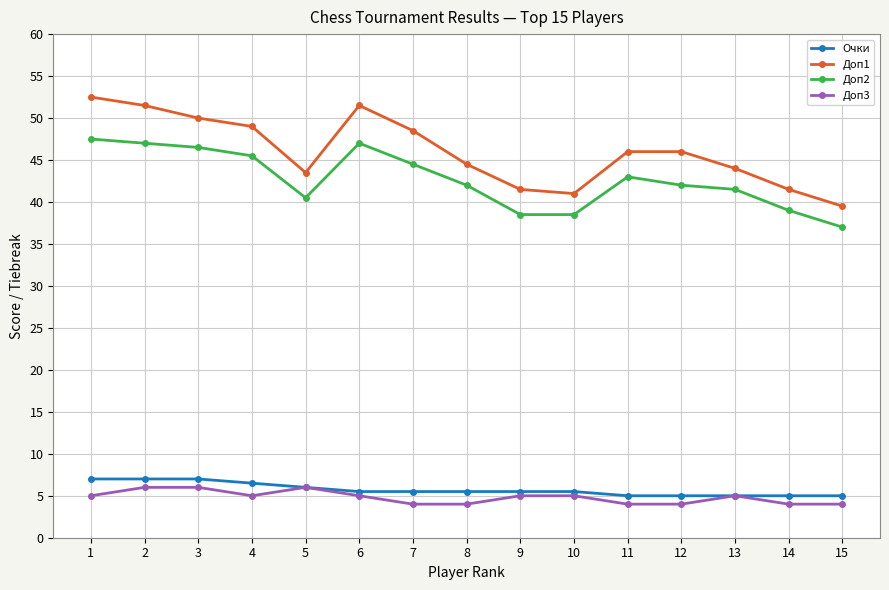

Which series has the largest total across all categories?

Доп1